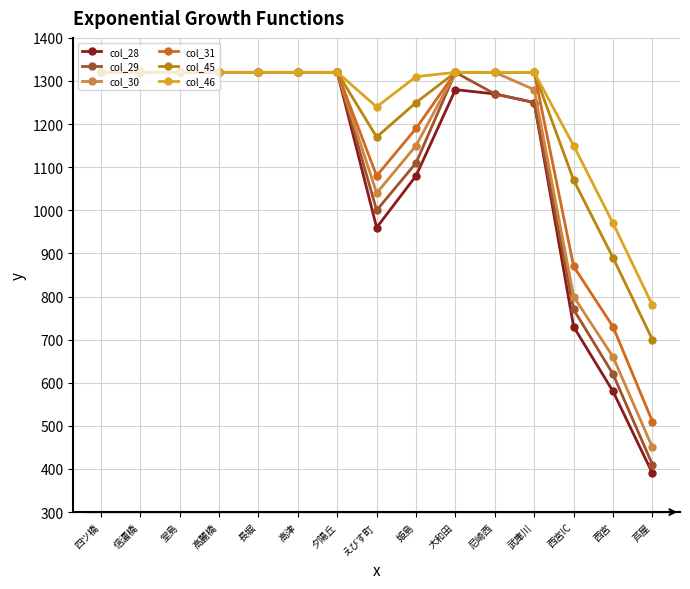

True or false: col_28 has more than 0 points higher than both neighbors.

True